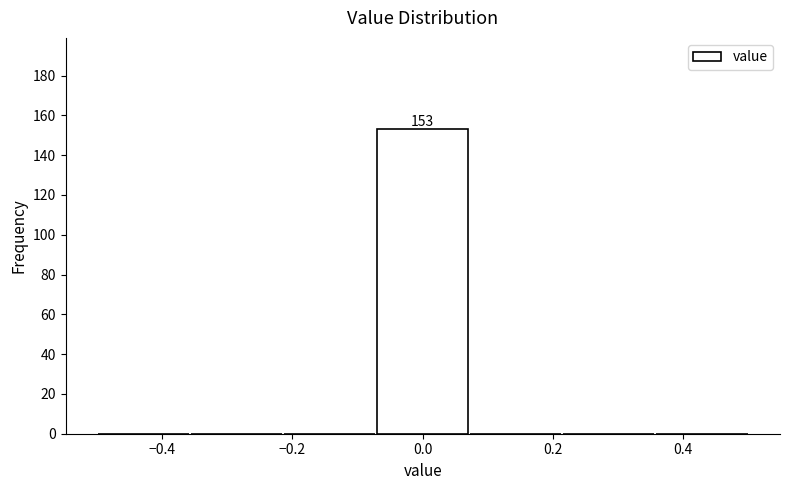

Over which range of the x-axis is the bar tallest?

-0.08 to 0.08